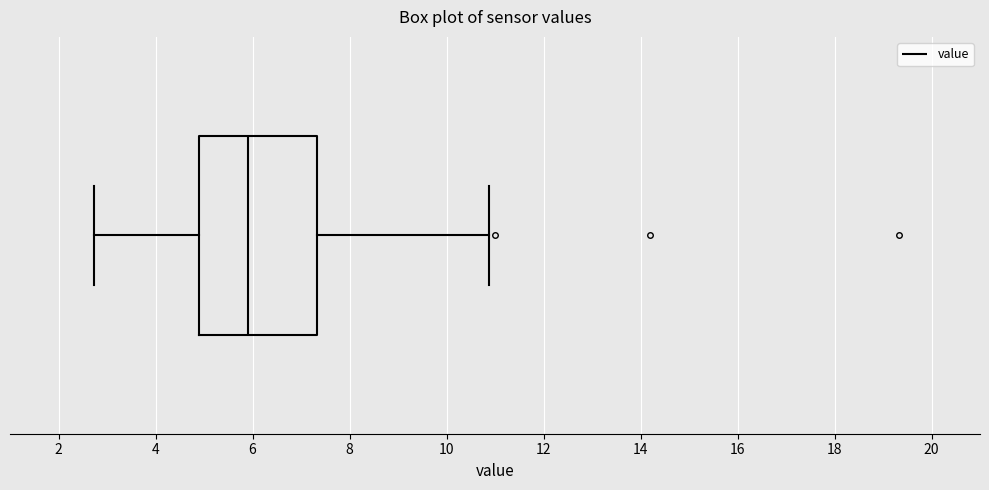

Where does the left whisker of the box end on the x-axis? The values are not printed on the chart, so give them approximately, as read against the axis.

2.8